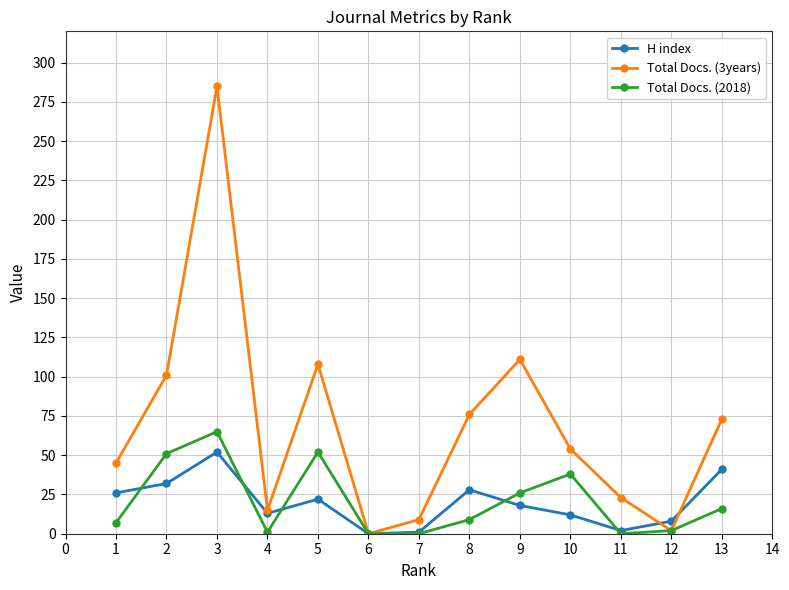

Is the value of Total Docs. (3years) at 1 greater than the value of H index at 7?

Yes